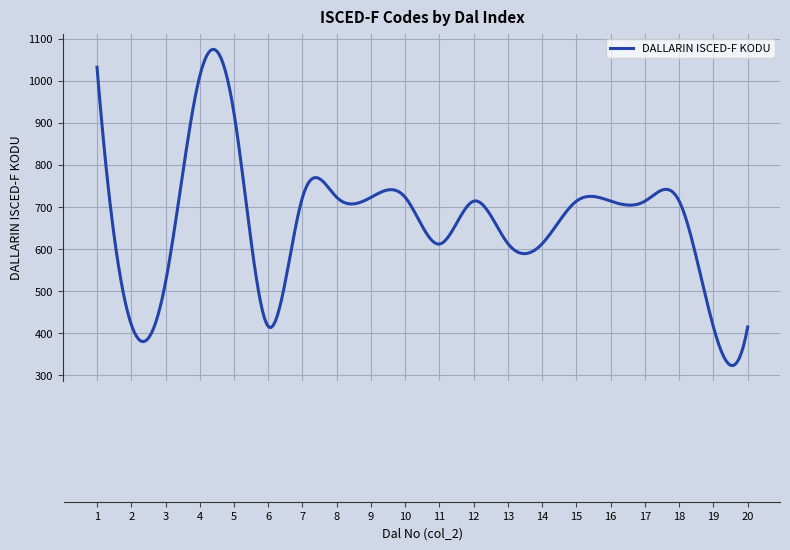

What is the smallest value displayed?

323.3